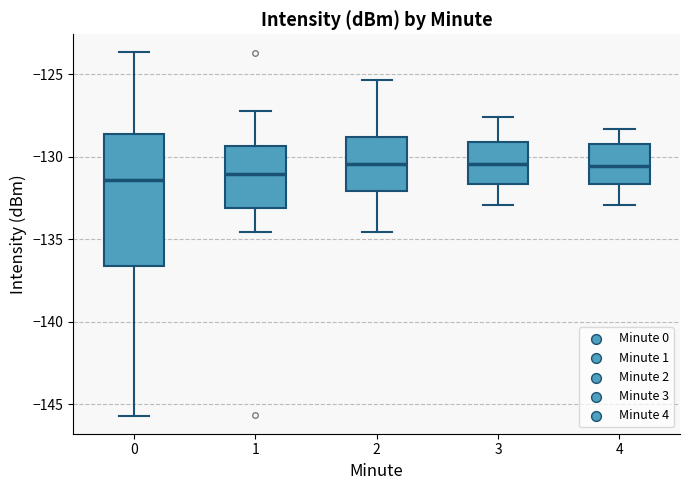

Where is the upper edge of the box at x = 3 on the y-axis? The values are not printed on the chart, so give them approximately, as read against the axis.

-129.0